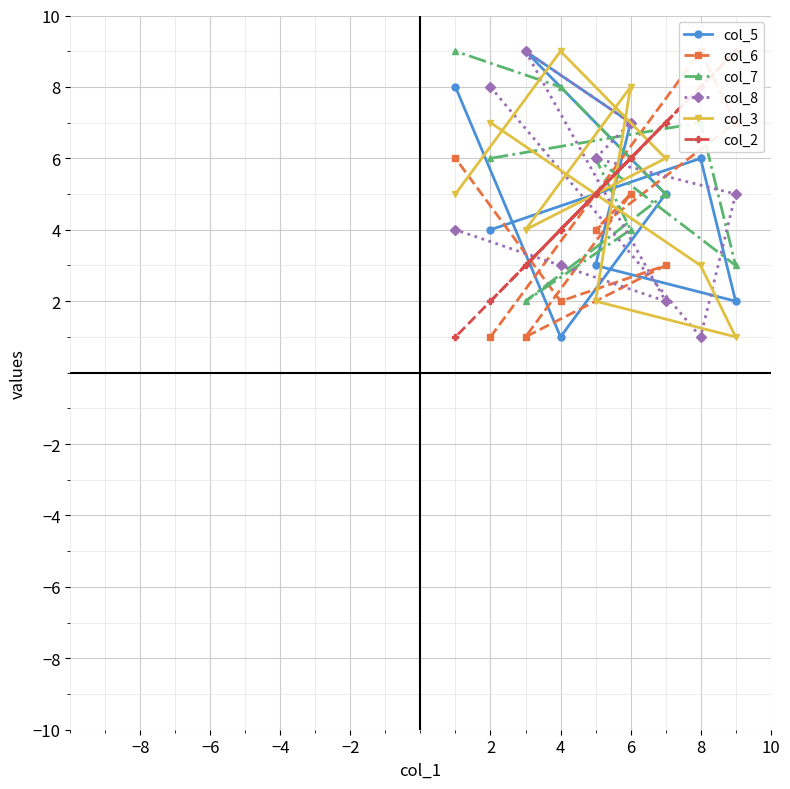

The value of col_3 at 4 is 9. True or false?

True